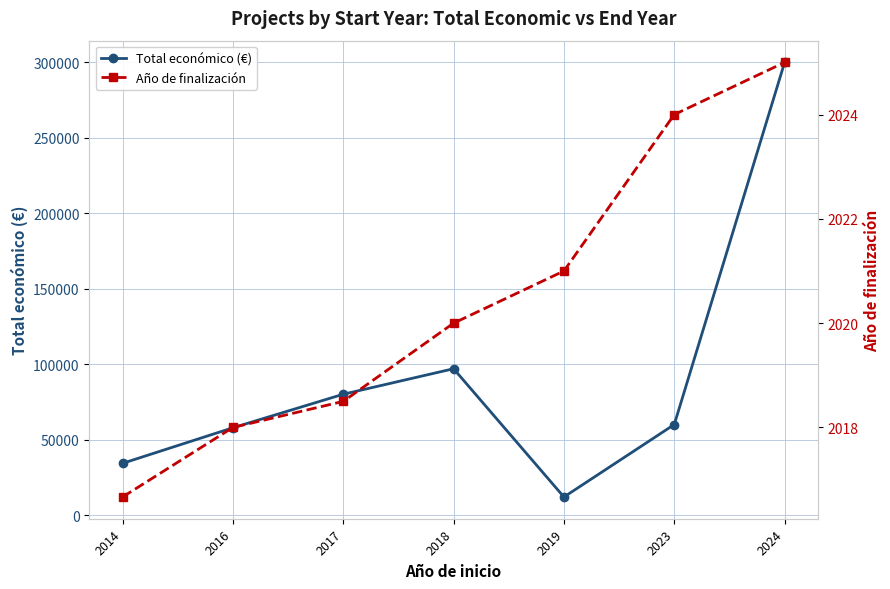

Where does the Año de finalización series first go above 2020?

2019